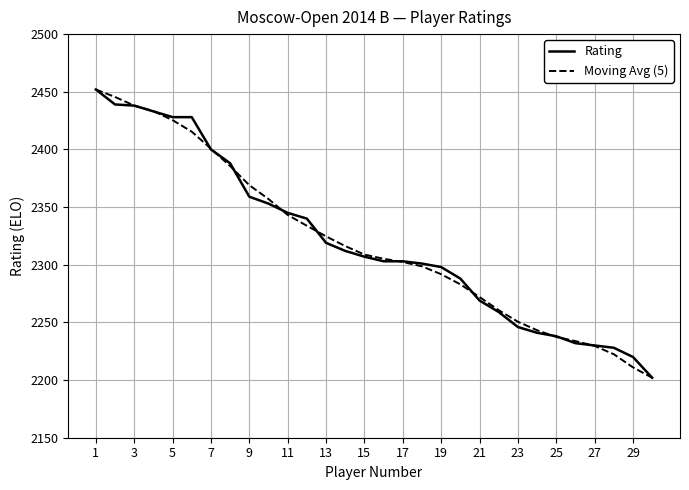

What is the maximum value for Rating?

2452.0